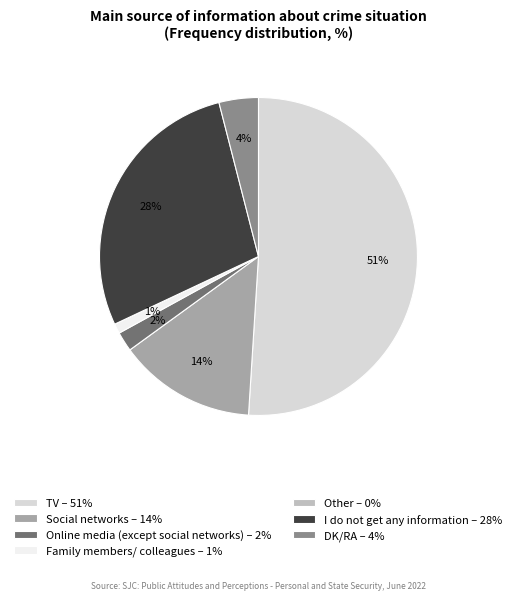

Combined, do TV – 51% and Social networks – 14% account for over 50%?

Yes